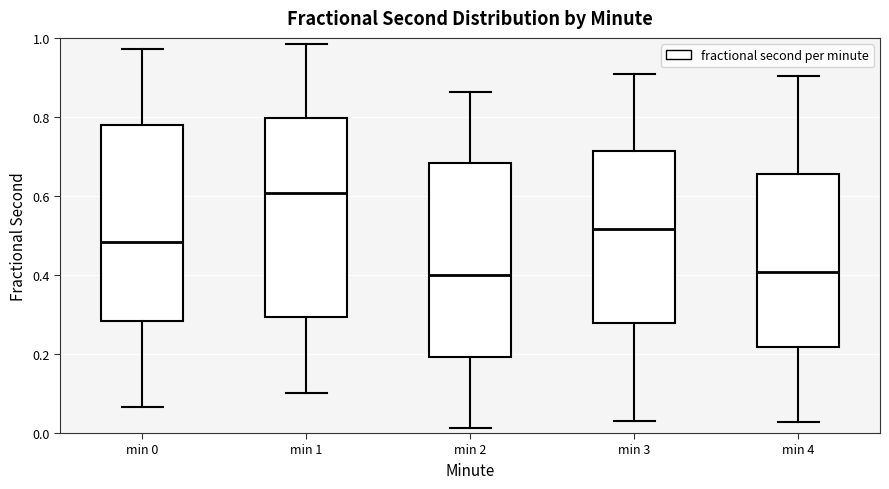

Where does the lower whisker of the box for min 3 end on the y-axis? The values are not printed on the chart, so give them approximately, as read against the axis.

0.02